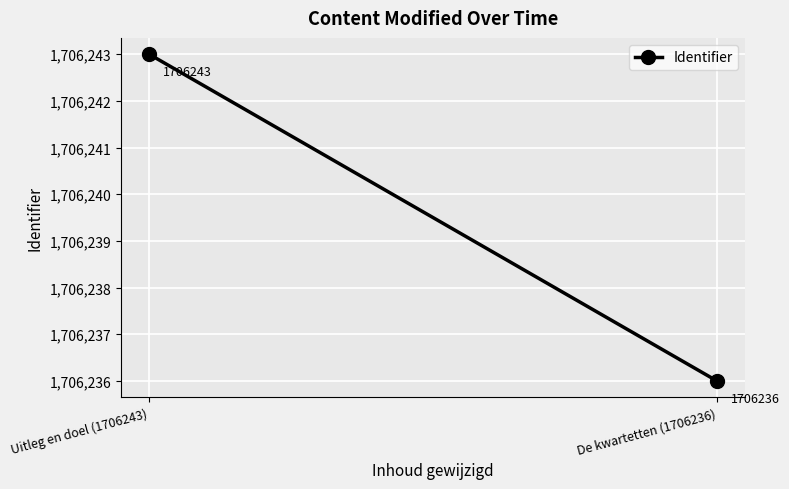

What is the label of the 2nd point from the left?

De kwartetten (1706236)